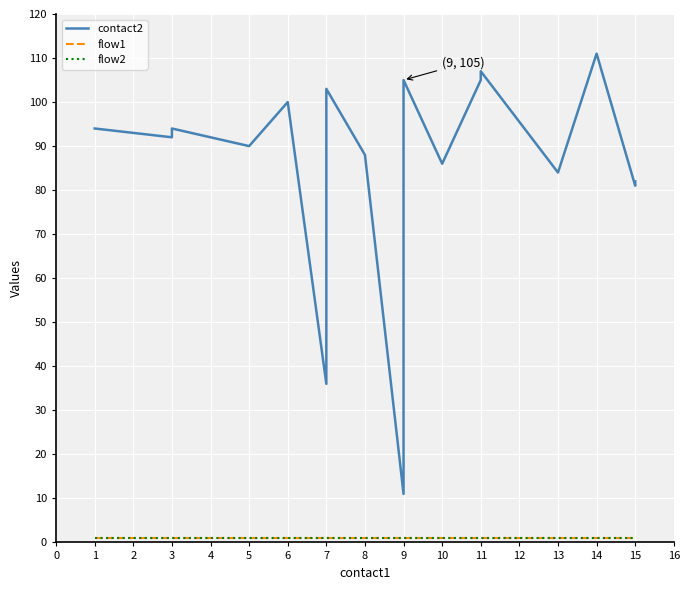

What is the maximum value for flow2?

1